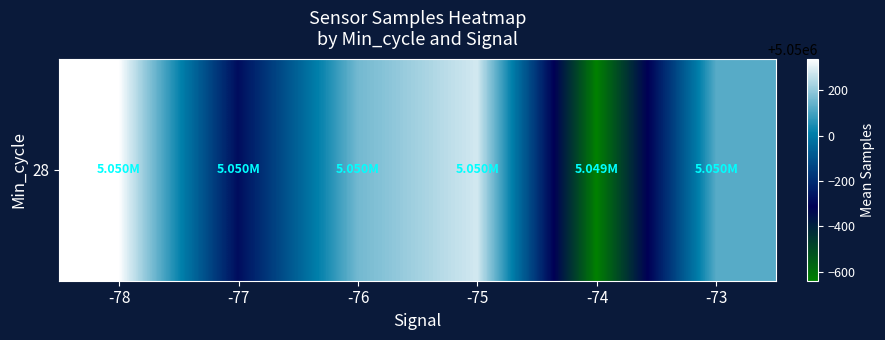

How many values are below 5050157?

3